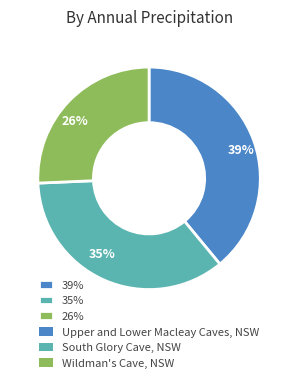

Is there a majority slice in this chart?

No